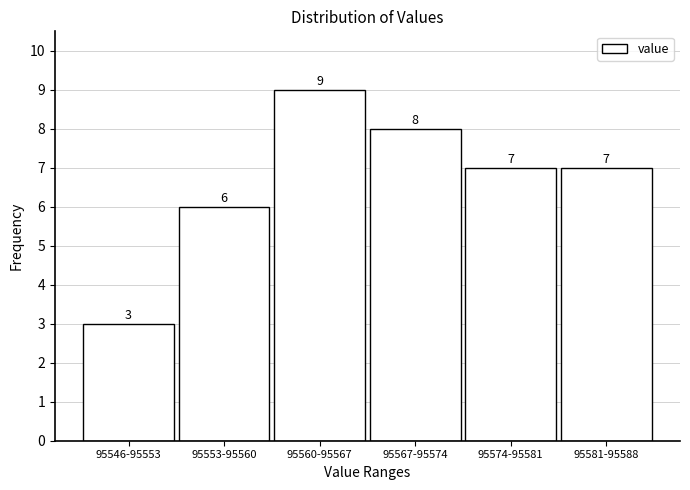

Reading left to right, extract all data points from this chart.

3	6	9	8	7	7